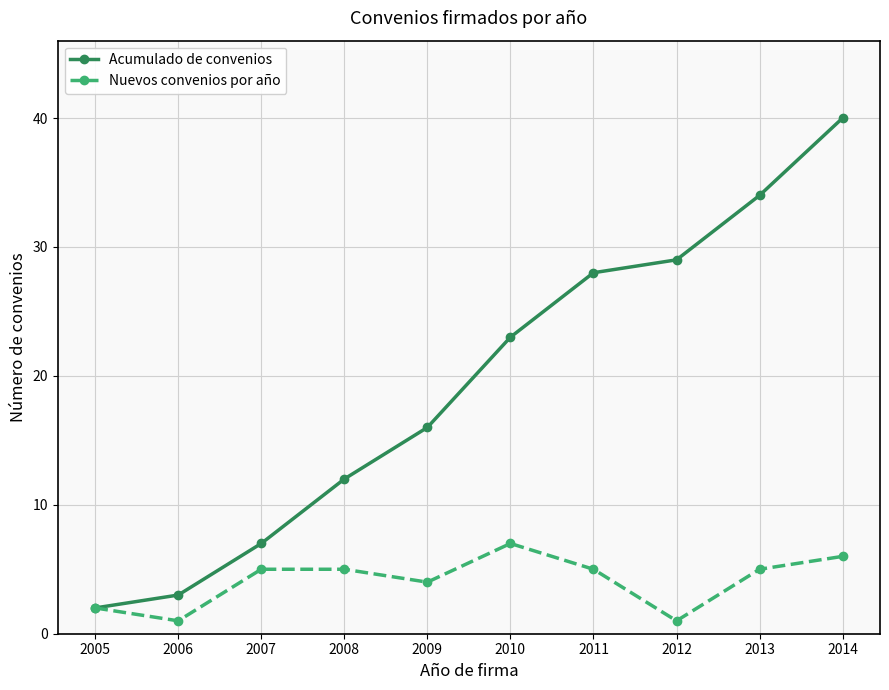

List the series in order of their peak value, lowest first.

Nuevos convenios por año, Acumulado de convenios